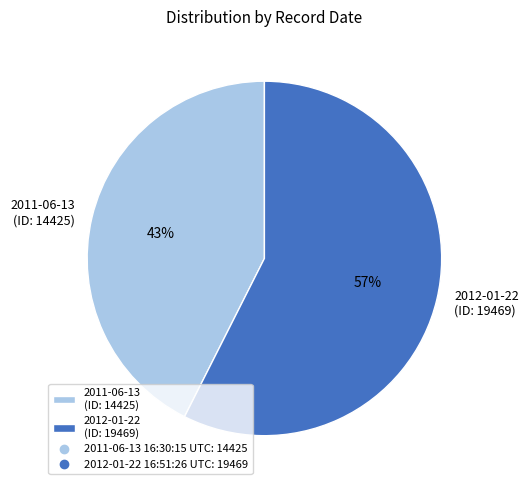

Which category accounts for the majority?

2012-01-22 (ID: 19469)